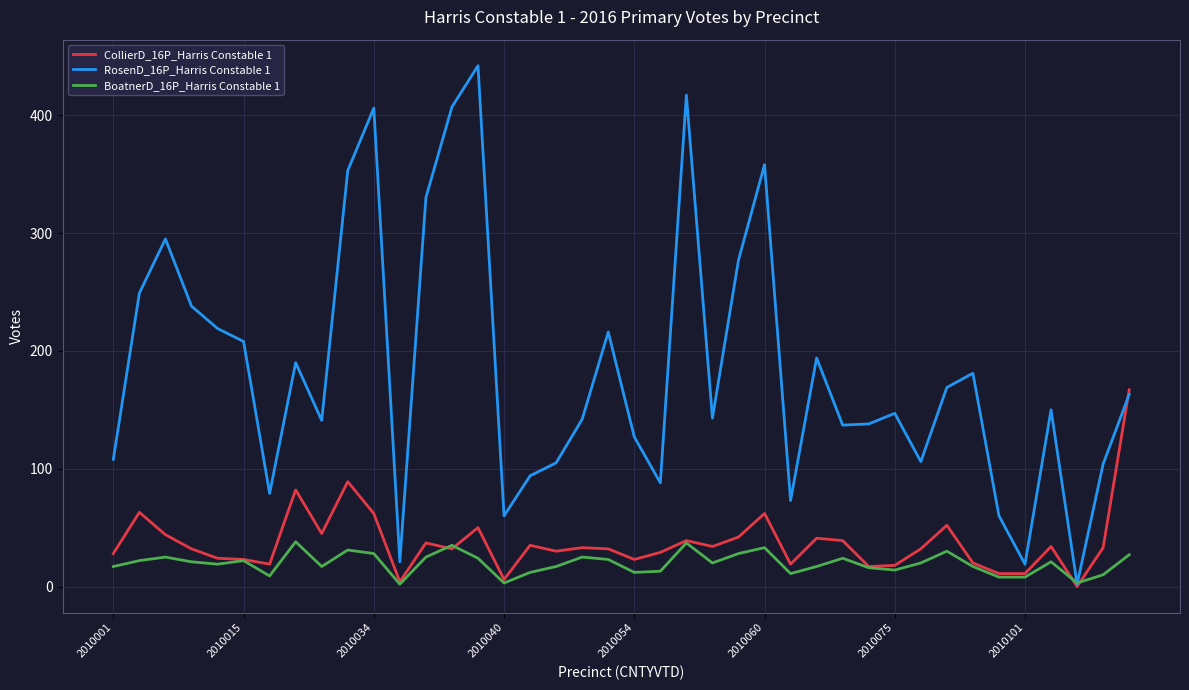

Which series has the largest range (max minus min)?

RosenD_16P_Harris Constable 1